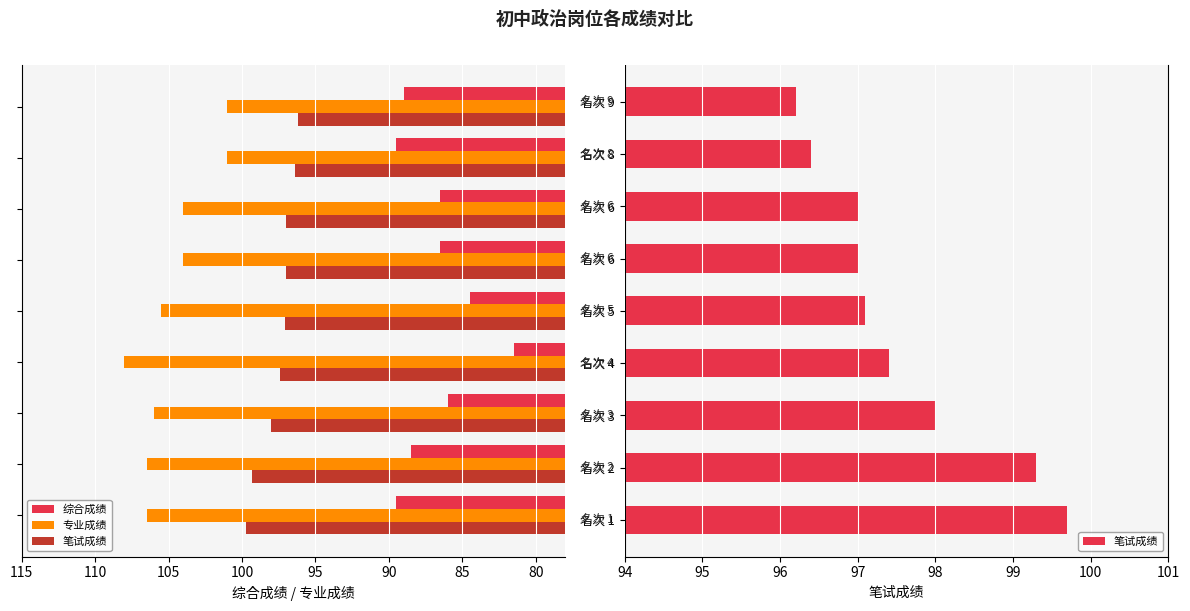

At how many categories does at least one series exceed 100?

9